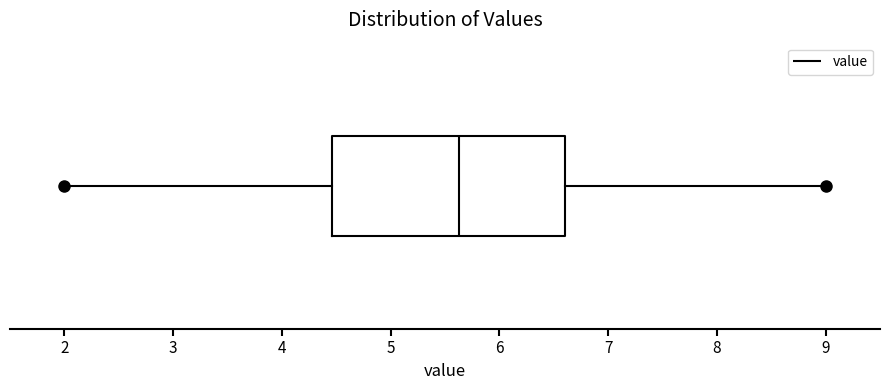

Transcribe this box plot: give where the median line is, the range the box spans, and where the two whiskers end, as read against the x-axis. The values are not printed on the chart, so give them approximately, as read against the axis.

median 5.6, box 4.5 to 6.6, whiskers 2.0 to 9.0